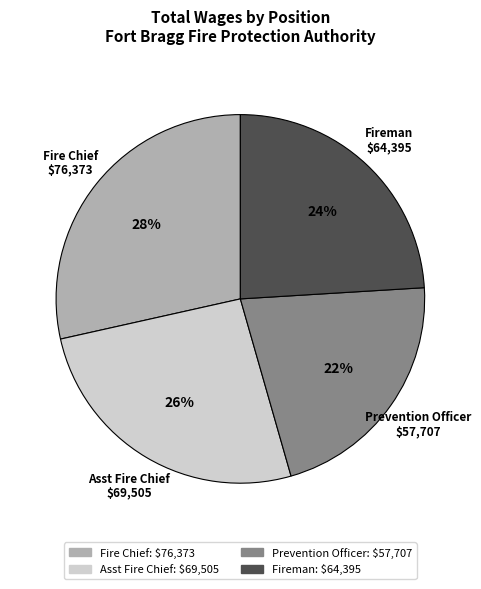

Is there any slice that represents more than half of the pie?

No